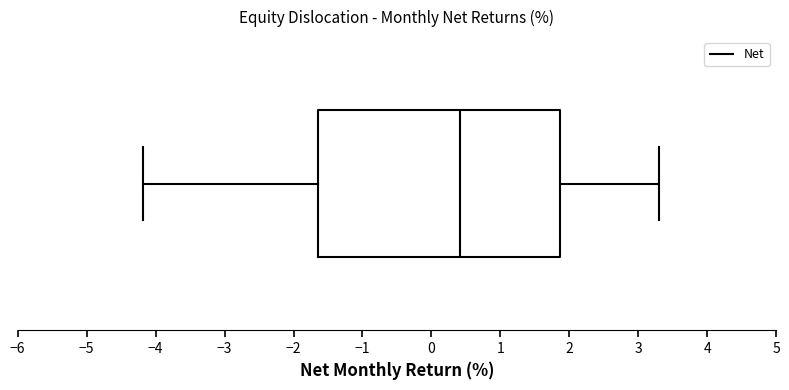

Read this box plot against the x-axis: the position of the median line, the range covered by the box, and the ends of both whiskers. The values are not printed on the chart, so give them approximately, as read against the axis.

median 0.4, box -1.6 to 1.9, whiskers -4.2 to 3.3